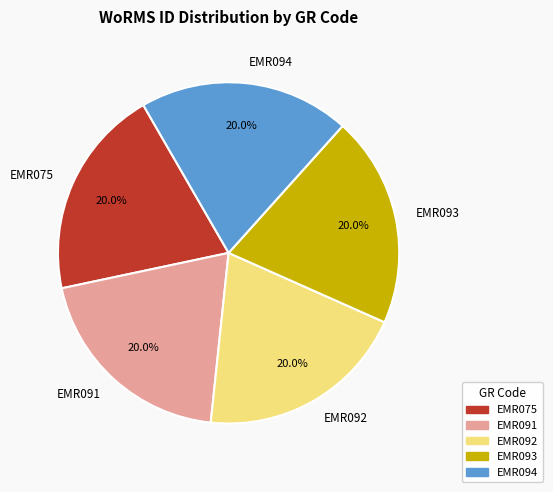

To the nearest percent, what is the average slice percentage?

20%